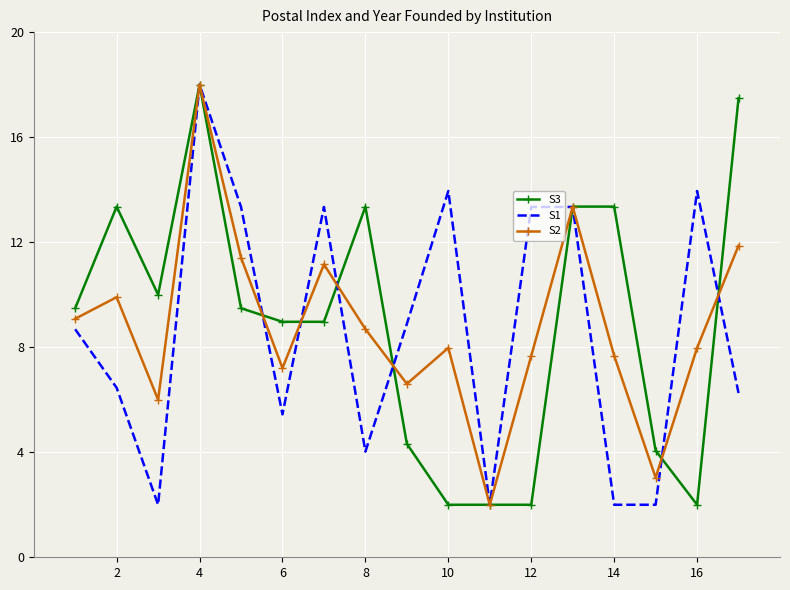

What is the lowest value of the S3 series?

2.0